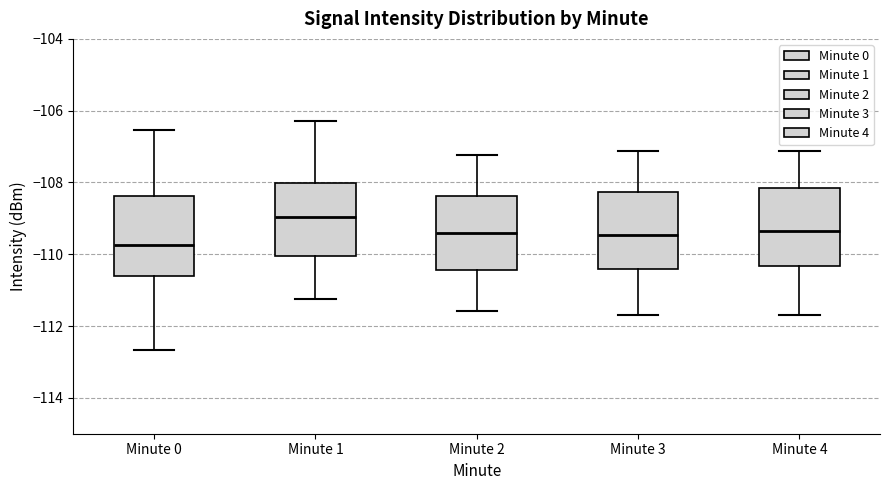

Reading left to right, transcribe this box plot: for each box, give where its median line is, the range the box spans, and where its two whiskers end, as read against the y-axis. The values are not printed on the chart, so give them approximately, as read against the axis.

Minute 0: median -109.8, box -110.6 to -108.4, whiskers -112.6 to -106.6
Minute 1: median -109.0, box -110.0 to -108.0, whiskers -111.2 to -106.2
Minute 2: median -109.4, box -110.4 to -108.4, whiskers -111.6 to -107.2
Minute 3: median -109.4, box -110.4 to -108.2, whiskers -111.6 to -107.2
Minute 4: median -109.4, box -110.4 to -108.2, whiskers -111.6 to -107.2